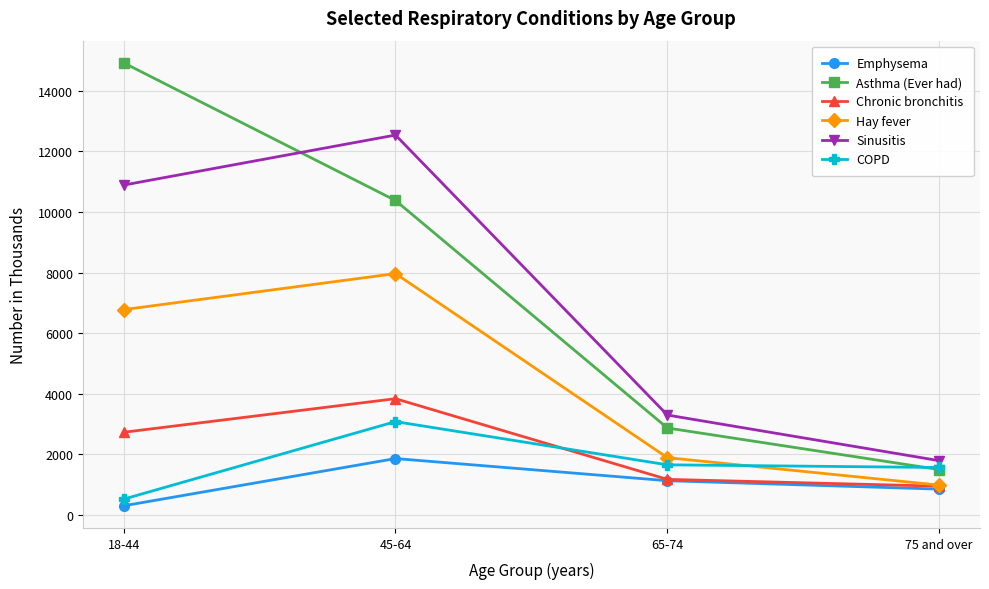

Rank the series by their maximum value, from lowest to highest.

Emphysema, COPD, Chronic bronchitis, Hay fever, Sinusitis, Asthma (Ever had)